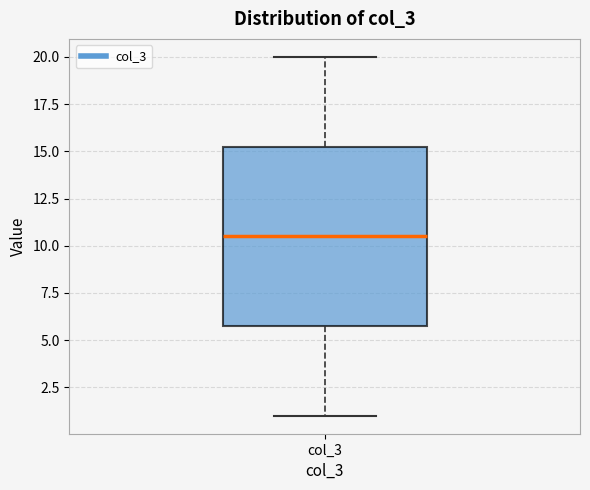

Transcribe this box plot: give where the median line is, the range the box spans, and where the two whiskers end, as read against the y-axis. The values are not printed on the chart, so give them approximately, as read against the axis.

median 10.5, box 6.0 to 15.5, whiskers 1.0 to 20.0